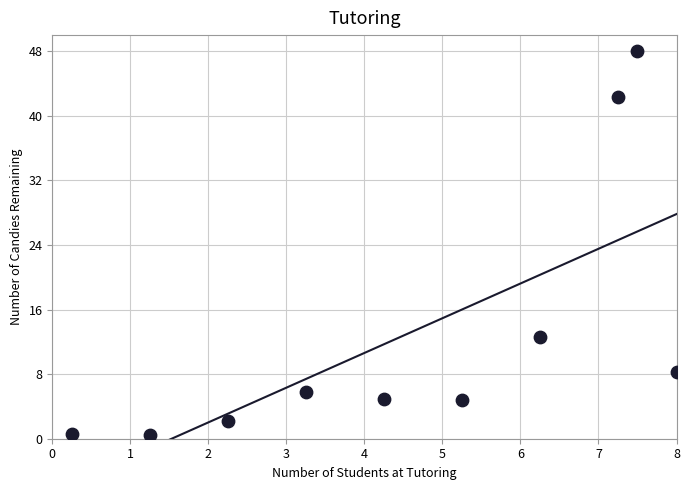

What is the average Y value?

13.0